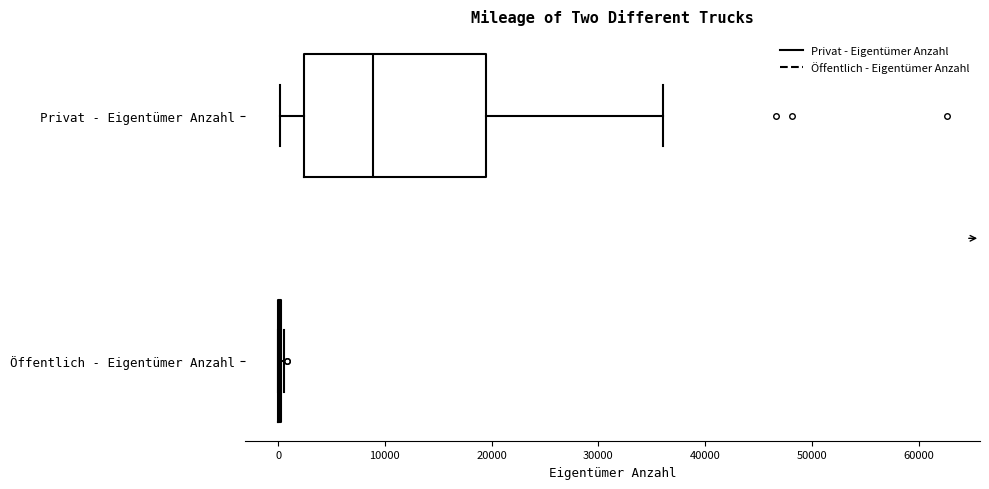

Comparing the boxes themselves (not the whiskers), which one is the widest?

Privat - Eigentümer Anzahl